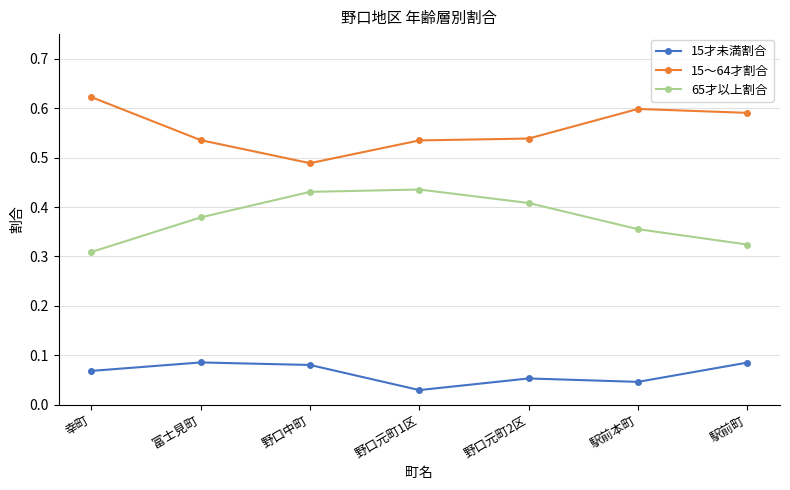

What position from the left is 野口中町?

3